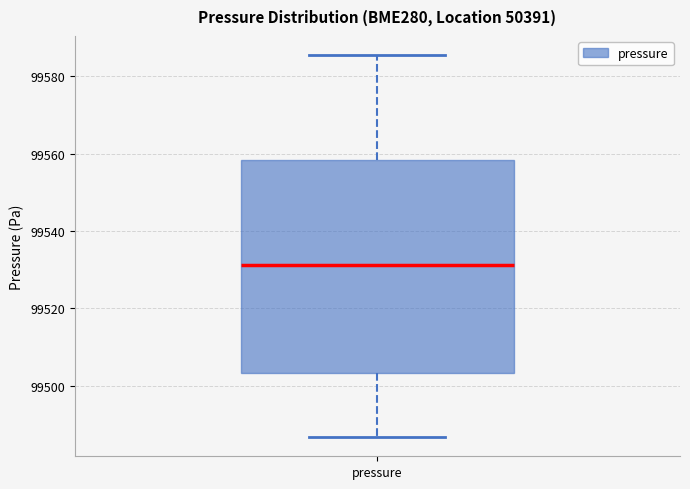

Read this box plot against the y-axis: the position of the median line, the range covered by the box, and the ends of both whiskers. The values are not printed on the chart, so give them approximately, as read against the axis.

median 99532, box 99504 to 99558, whiskers 99486 to 99586